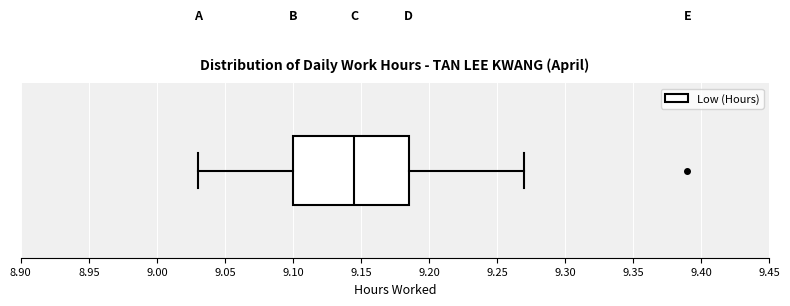

Read this box plot against the x-axis: the position of the median line, the range covered by the box, and the ends of both whiskers. The values are not printed on the chart, so give them approximately, as read against the axis.

median 9.145, box 9.100 to 9.185, whiskers 9.030 to 9.270